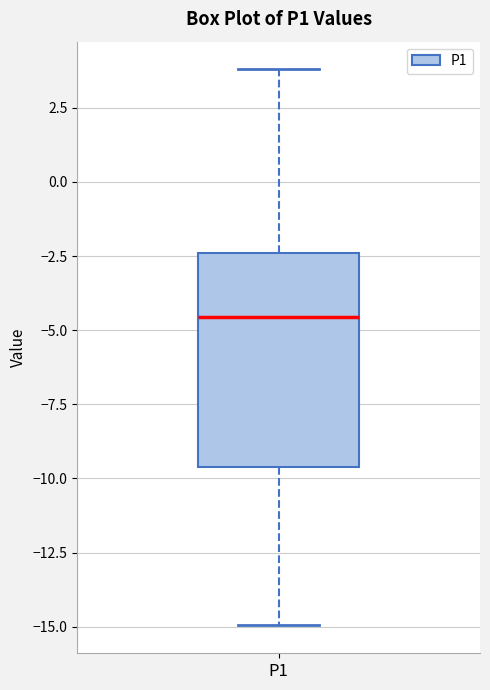

Read this box plot against the y-axis: the position of the median line, the range covered by the box, and the ends of both whiskers. The values are not printed on the chart, so give them approximately, as read against the axis.

median -4.5, box -9.5 to -2.5, whiskers -15.0 to 4.0